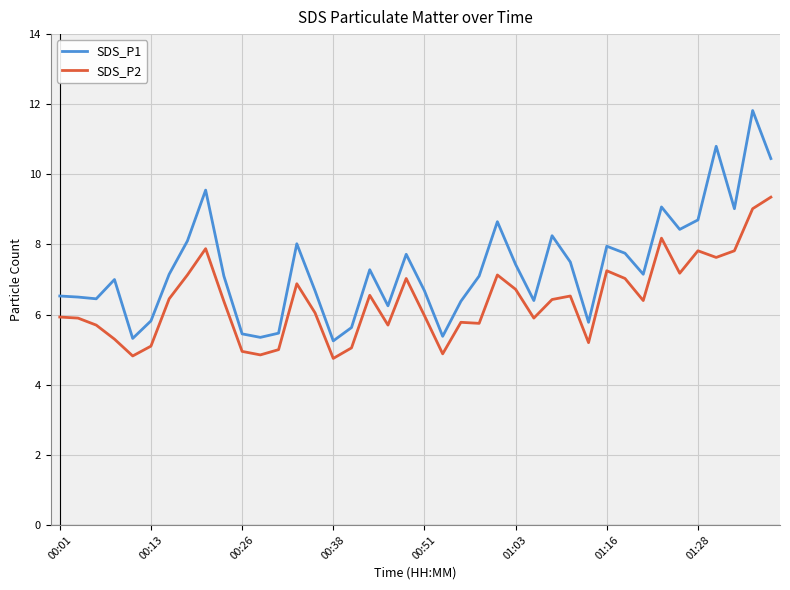

In SDS_P1, how many points are lower than both neighbors (excluding endpoints)?

11